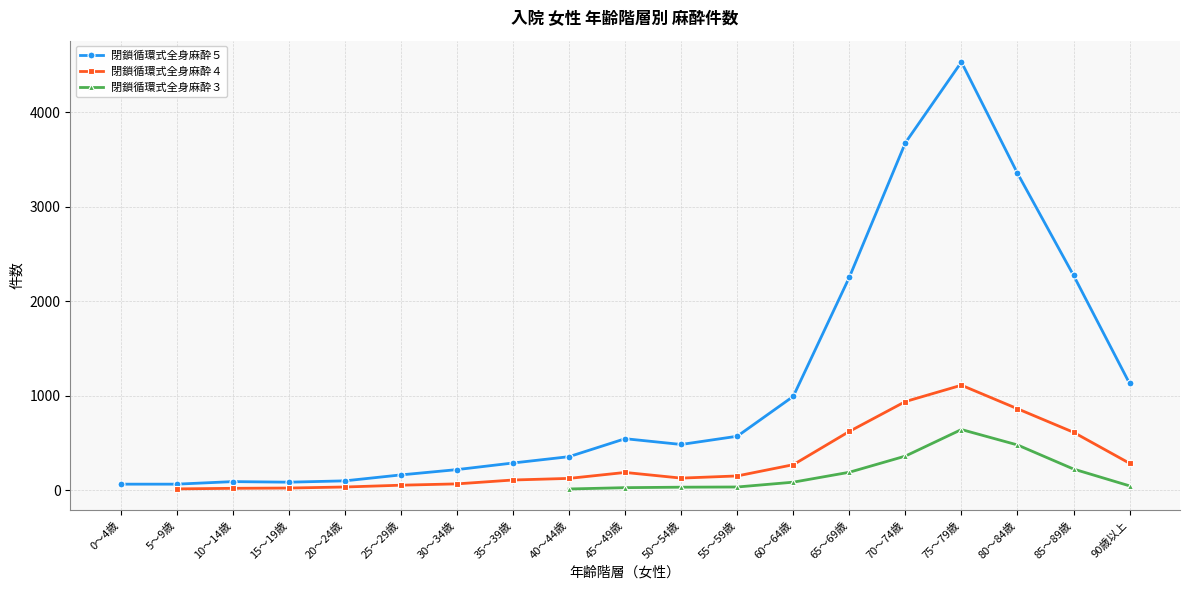

How many lines are shown in the chart?

3